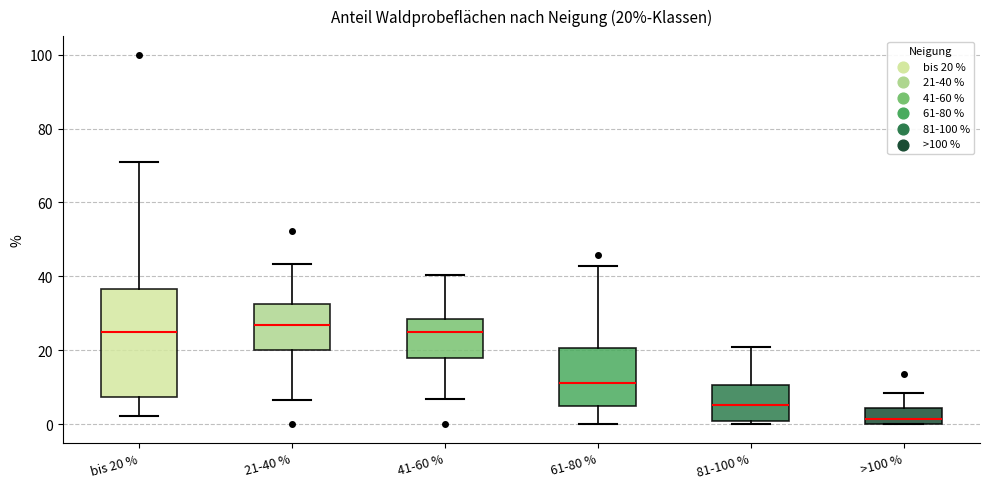

Which box has the lowest median line?

>100 %